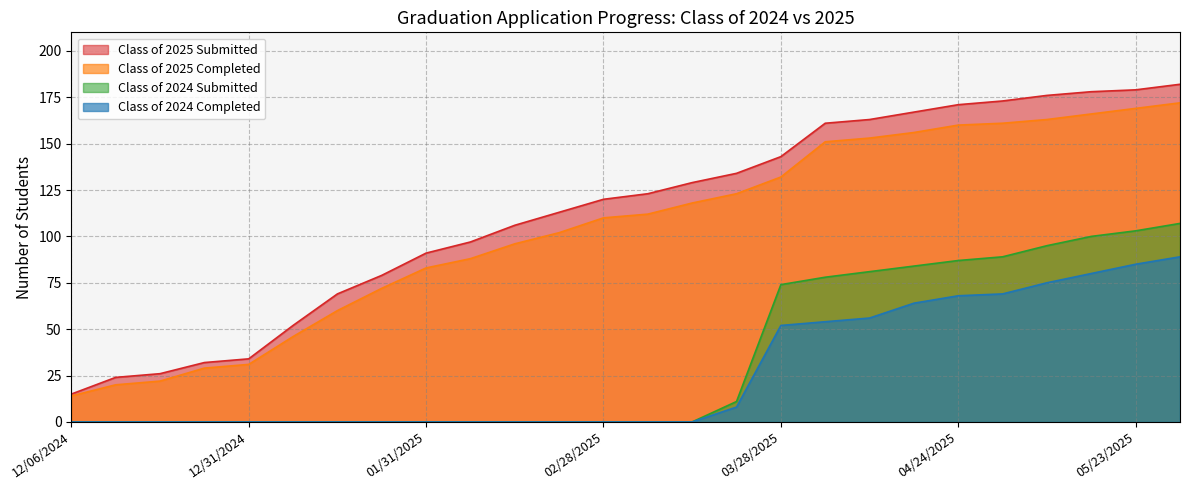

What value does the Class of 2025 Submitted series have at 12/06/2024?

15